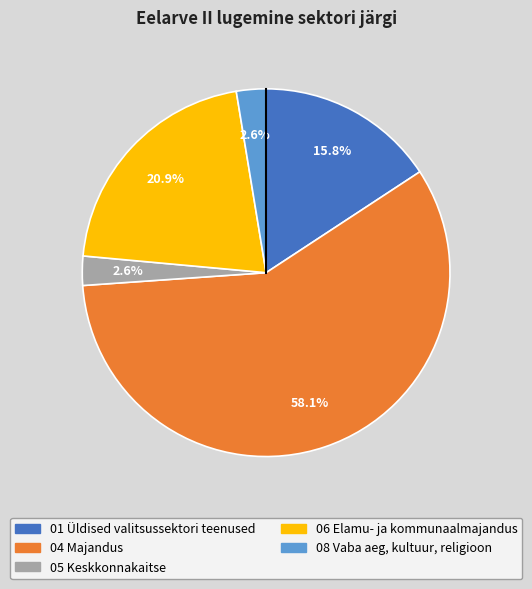

How many slices are in this pie chart?

5